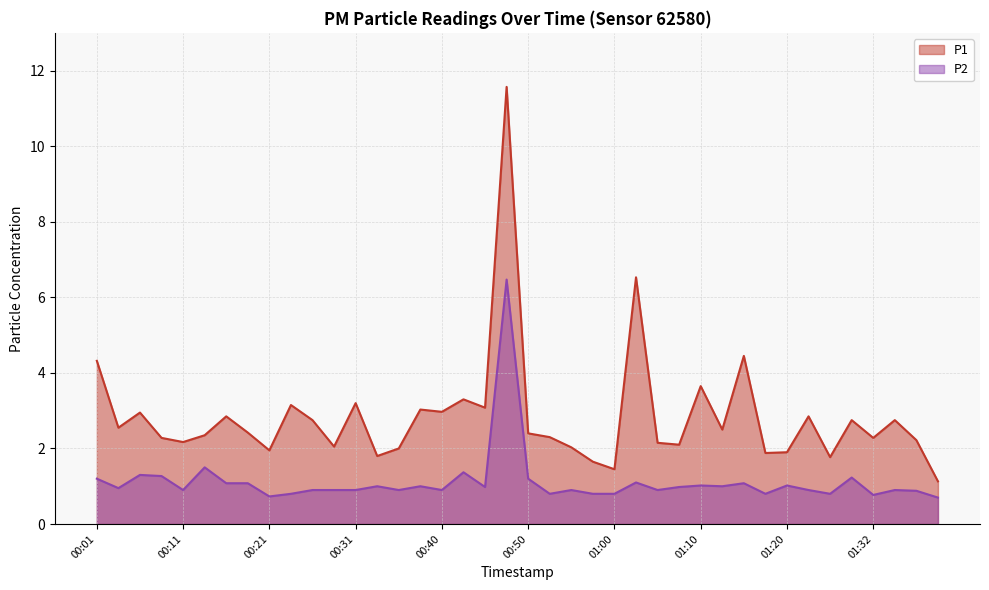

What is the smallest value displayed?

0.7